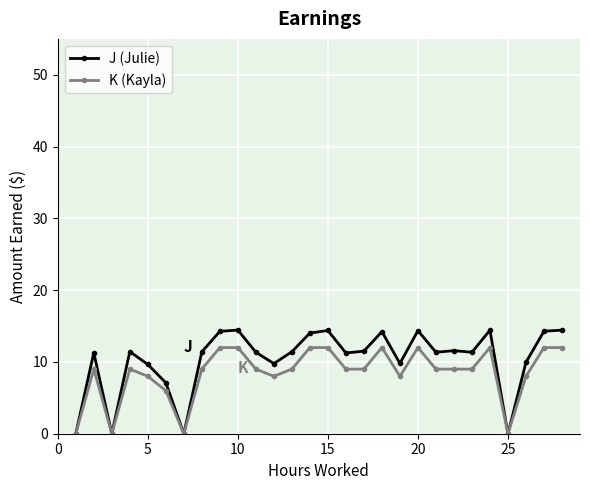

What is the value of the J (Julie) point at the 15th from the left?

14.4